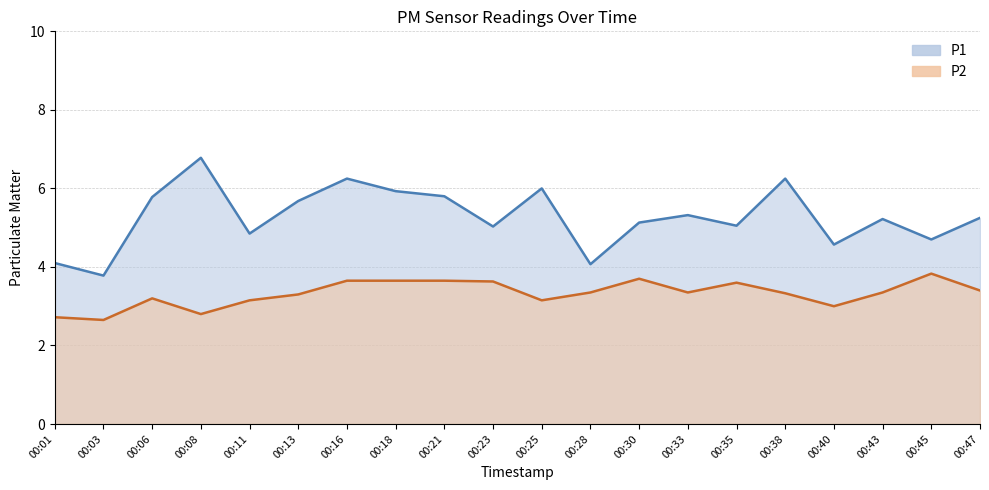

What is the value of the P2 point at the 10th from the left?

3.6